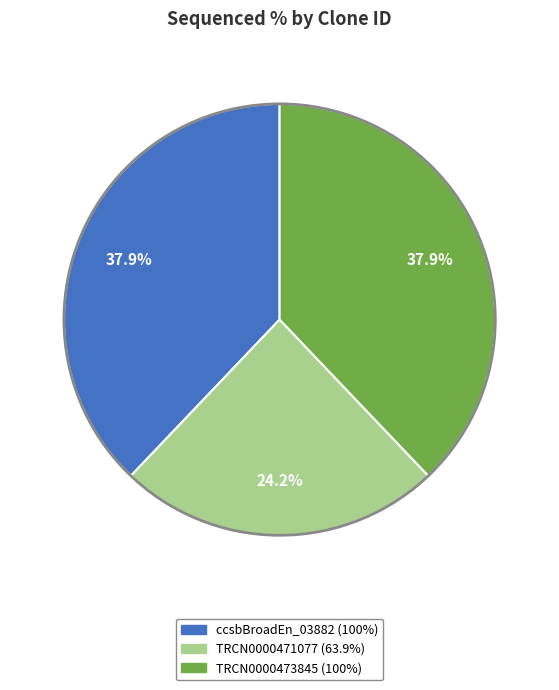

Is there a majority slice in this chart?

No